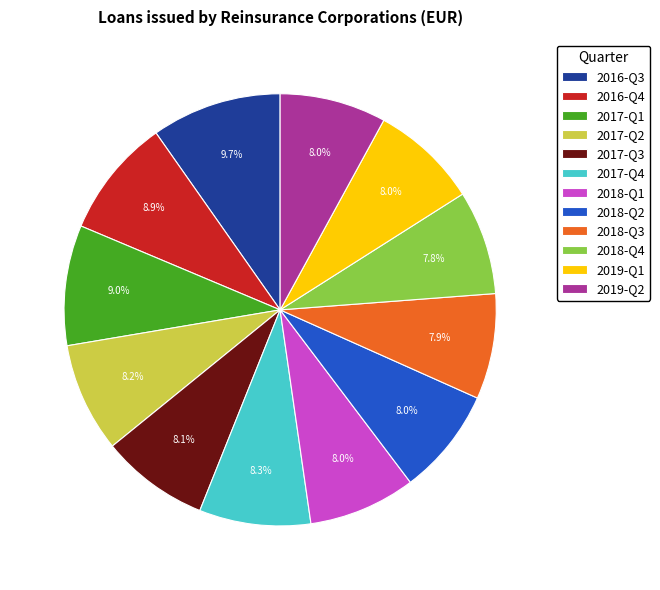

To the nearest percent, what is the difference between the 2018-Q2 and 2016-Q4 slice percentages?

1%